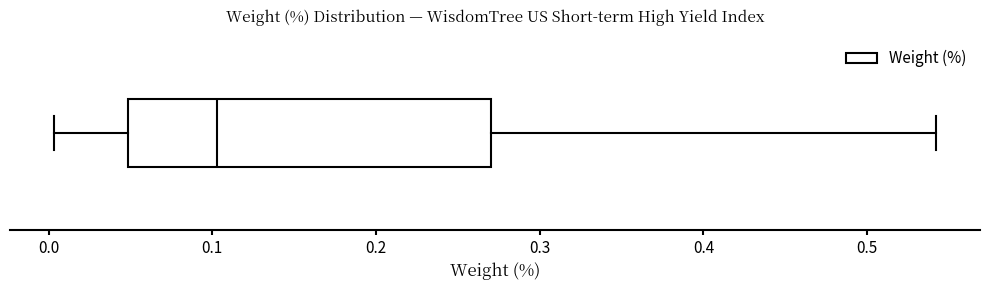

Read this box plot against the x-axis: the position of the median line, the range covered by the box, and the ends of both whiskers. The values are not printed on the chart, so give them approximately, as read against the axis.

median 0.10, box 0.05 to 0.27, whiskers 0.00 to 0.54